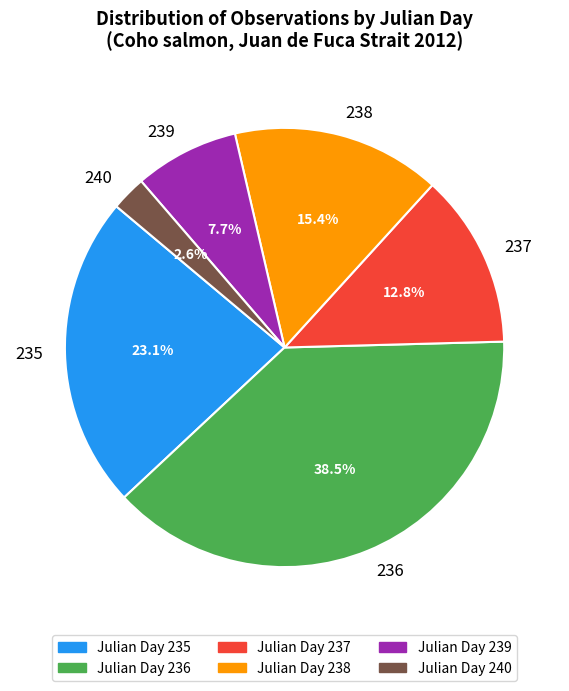

Does any single category account for the majority?

No